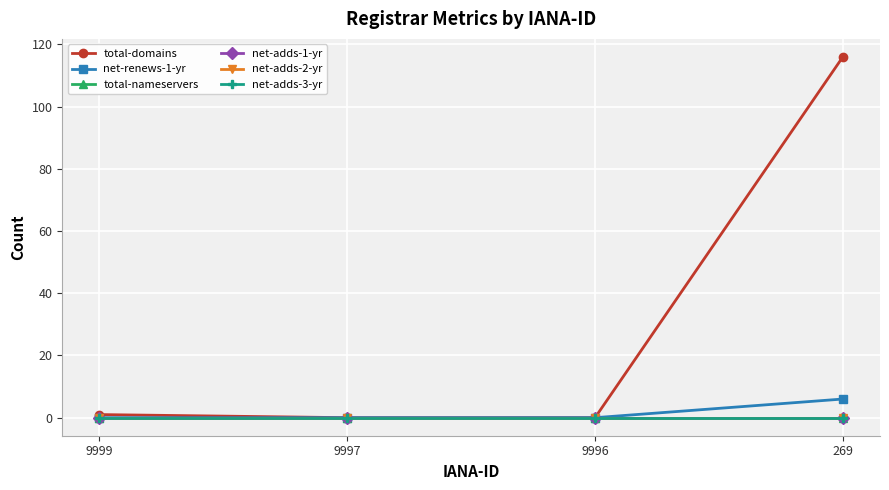

Is this an area chart (filled region under the line)?

No